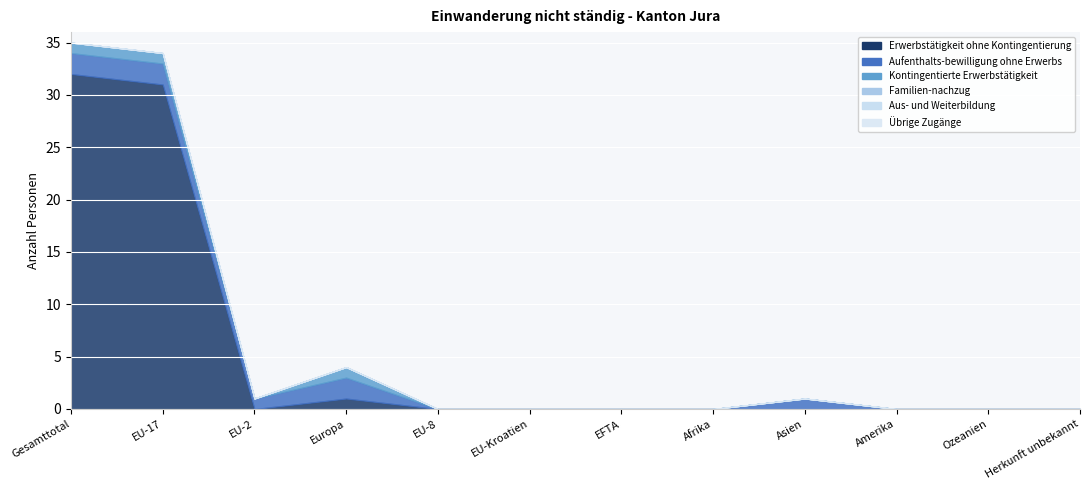

At which category does Erwerbstätigkeit ohne Kontingentierung reach its first local valley?

EU-2